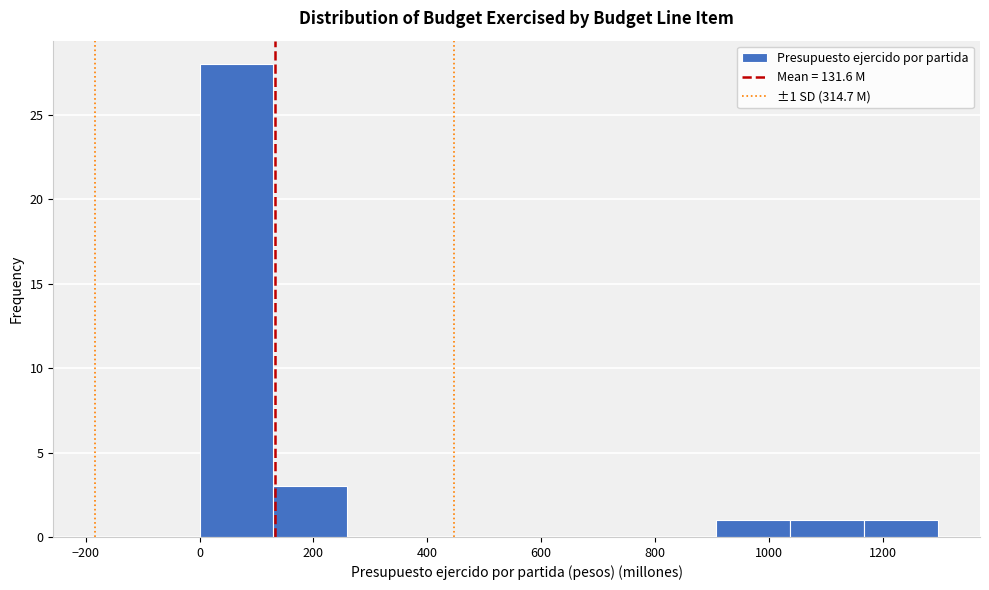

Which range on the x-axis has the tallest bar?

0 to 120